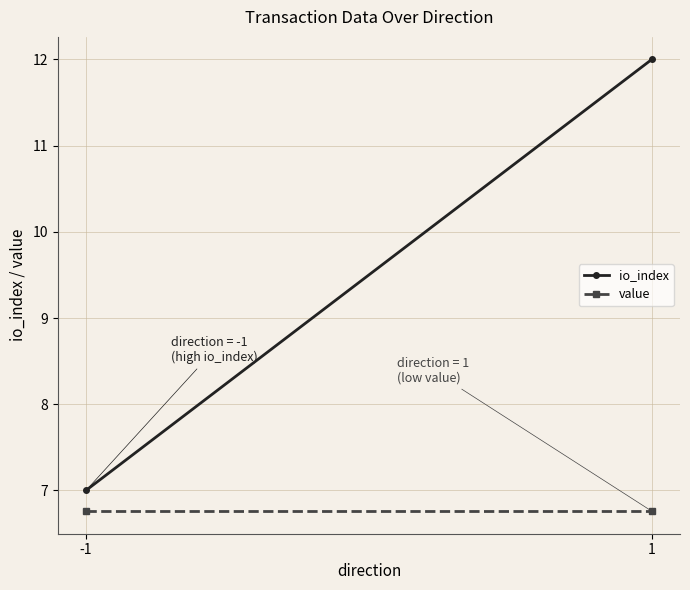

At which category does the chart reach its minimum across all series?

-1